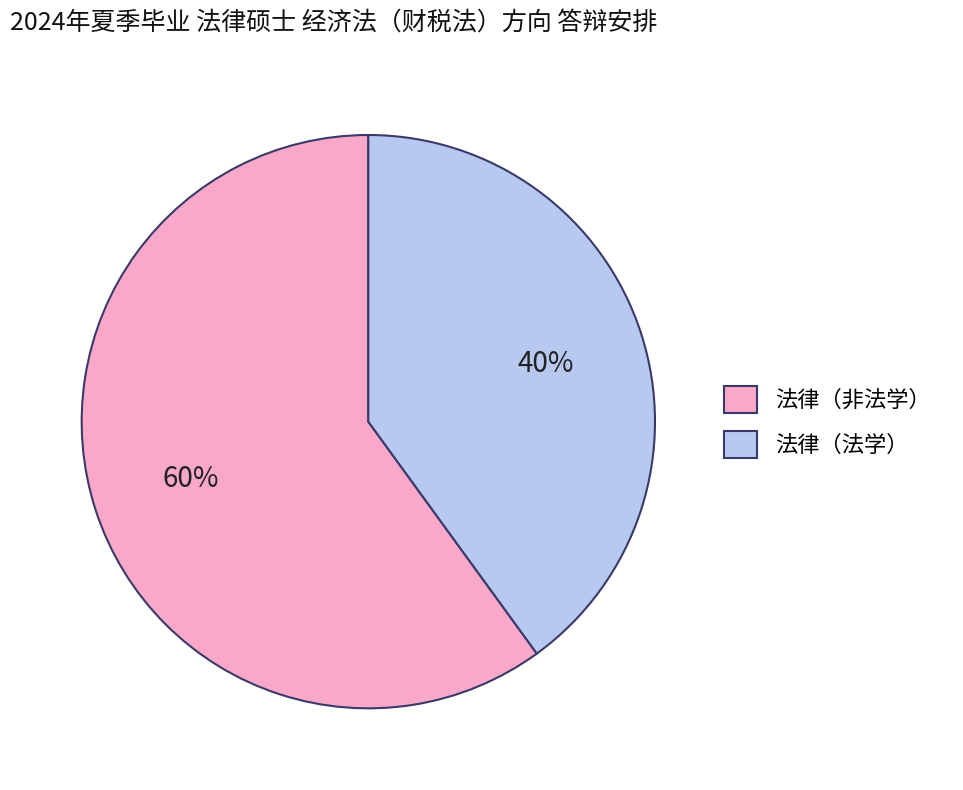

What is the largest slice in the pie chart?

法律（非法学）